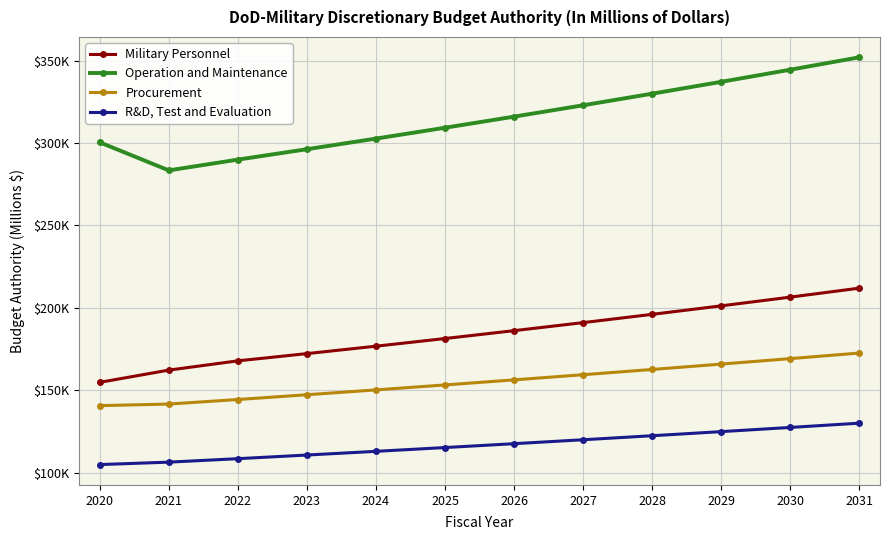

Does the chart have visible grid lines?

Yes